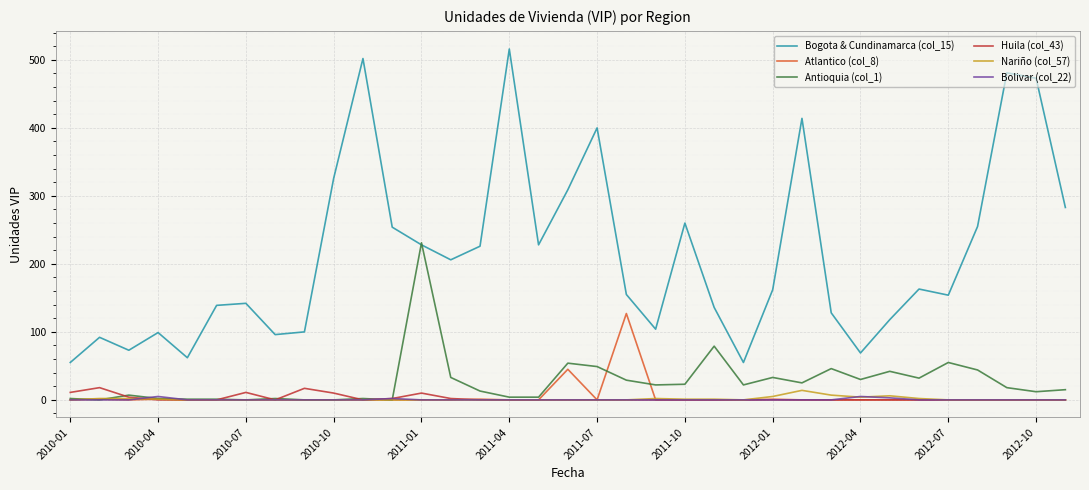

True or false: Atlantico (col_8) and Bogota & Cundinamarca (col_15) cross at least once.

False